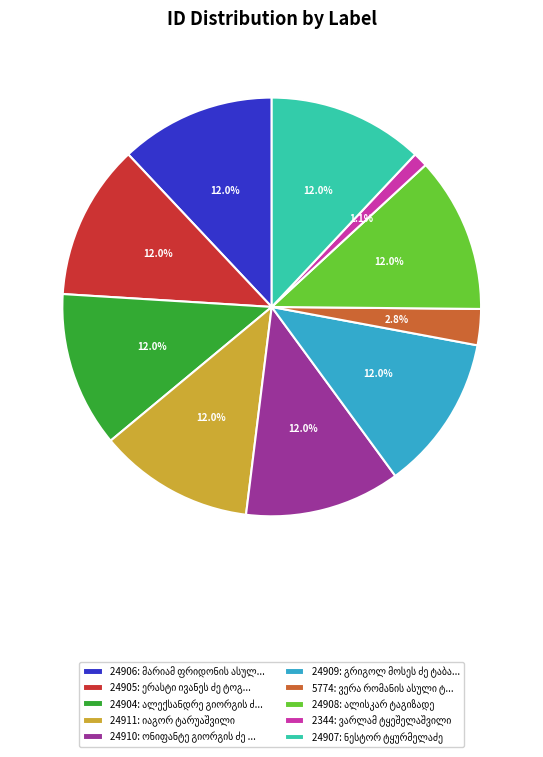

How many segments does this pie chart have?

10